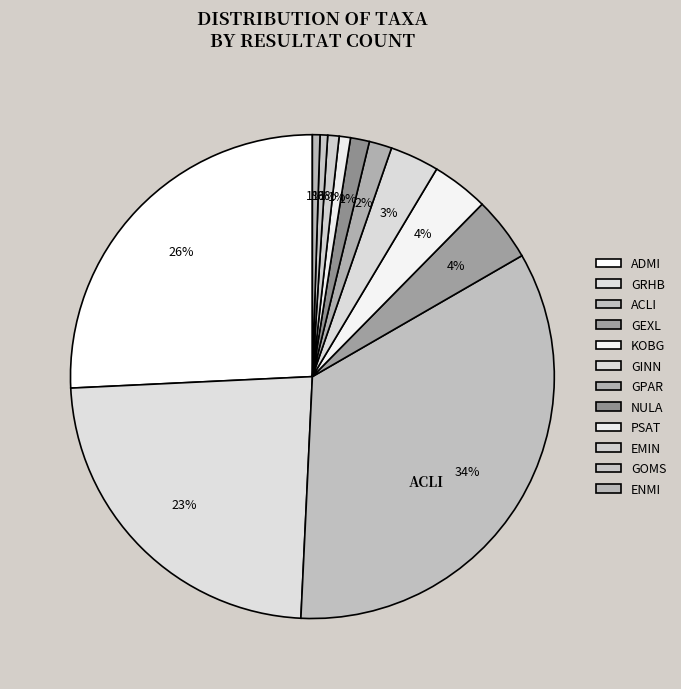

To the nearest percent, what is the average slice percentage?

8%